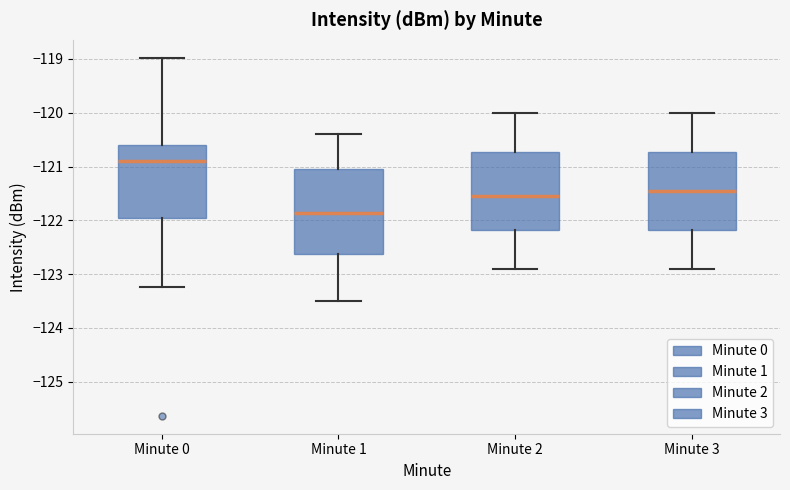

Which box has the lowest median line?

Minute 1